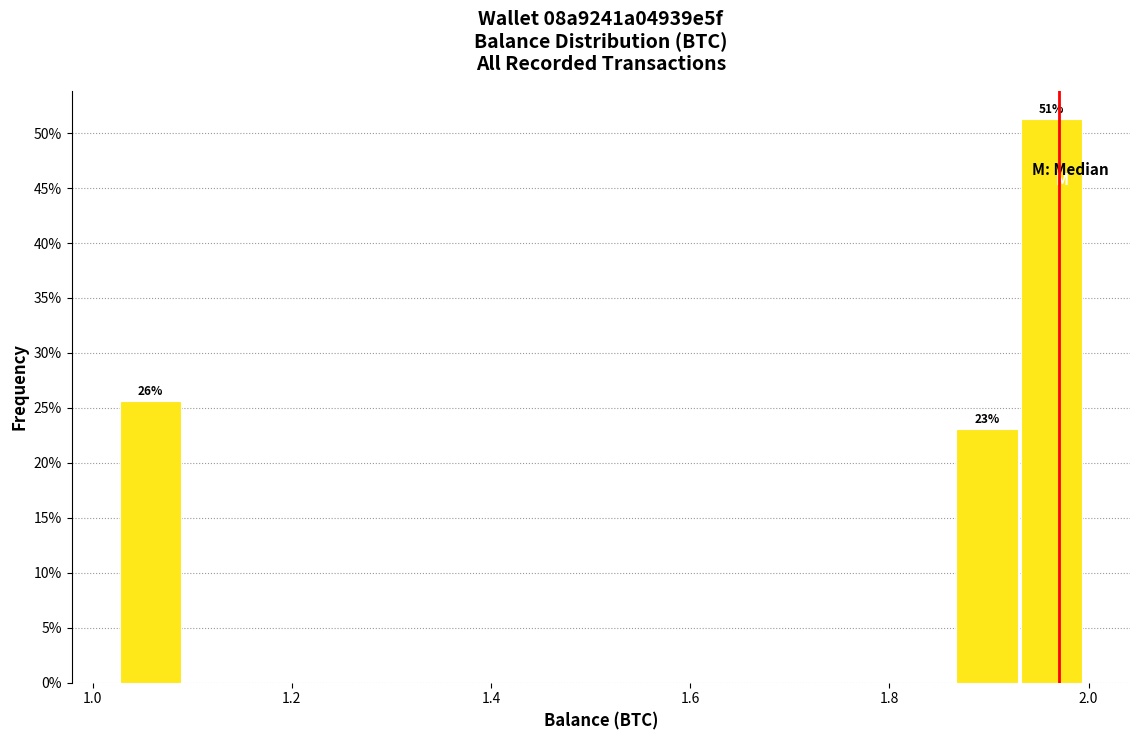

Around what value on the x-axis is the tallest bar? Give the approximate position of its centre, as read against the axis.

1.96